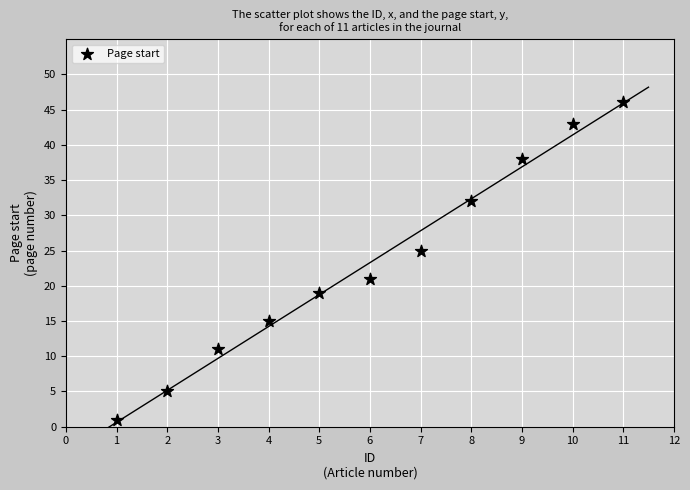

What is the range of Y values (max minus min)?

45